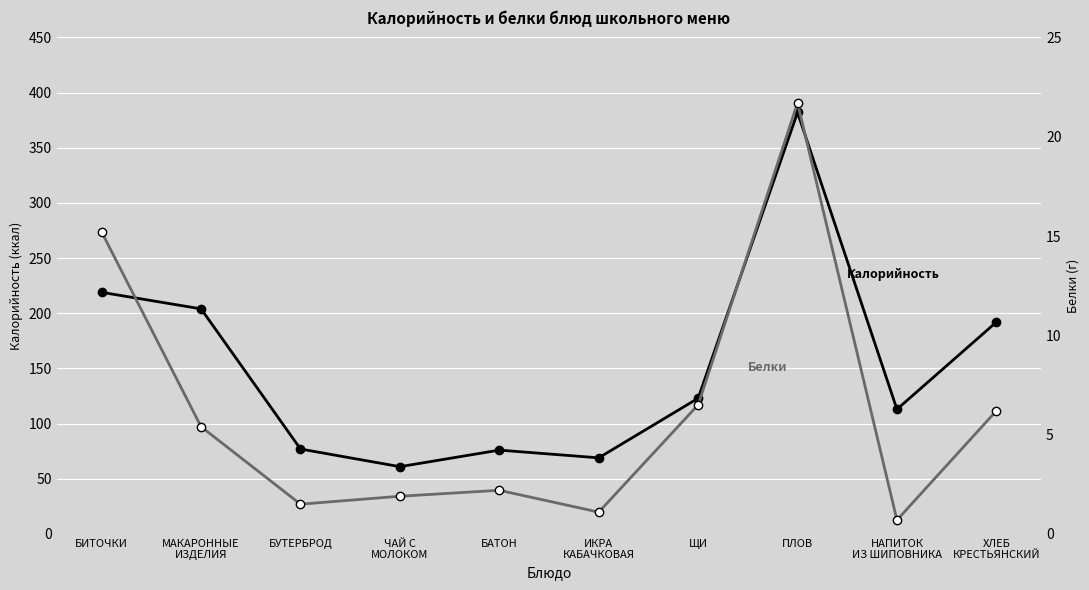

What is the value of the Белки point at the 4th from the left?

1.9